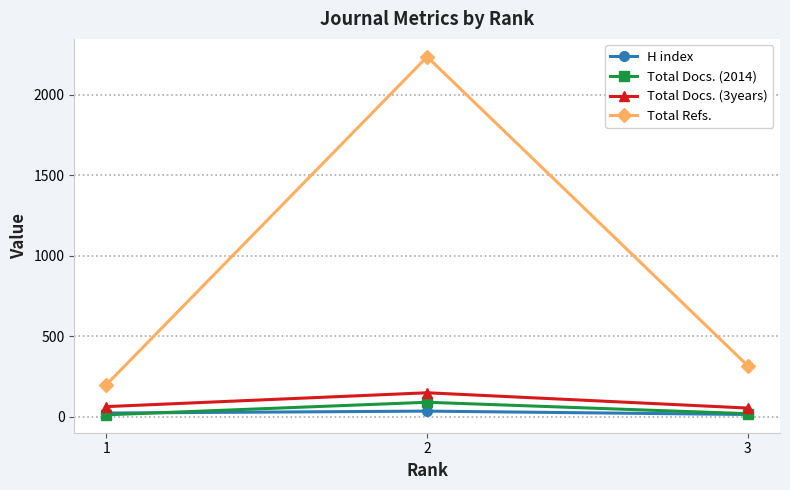

What is the maximum value shown in the chart?

2236